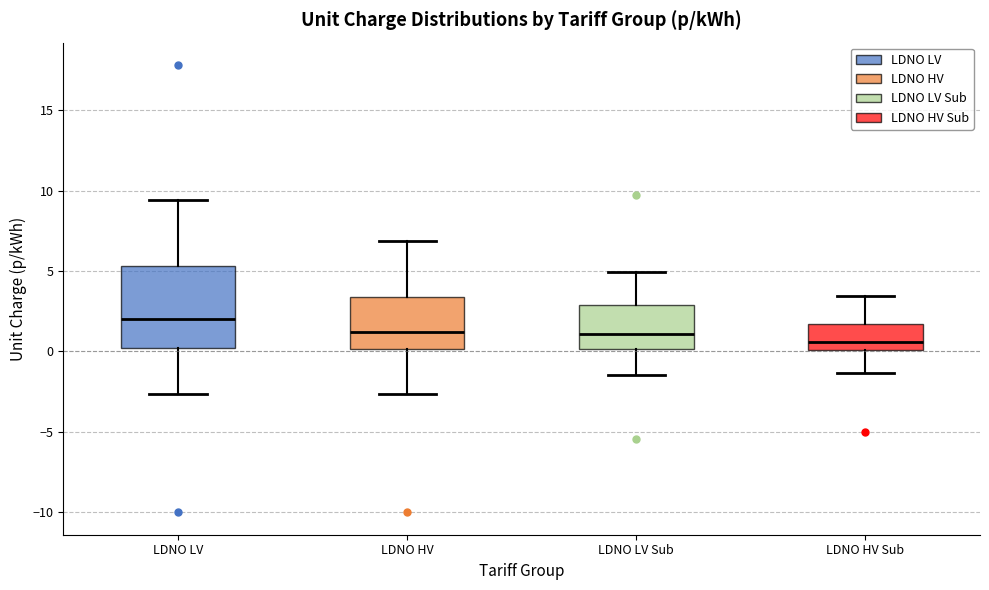

Which box has the highest median line?

LDNO LV